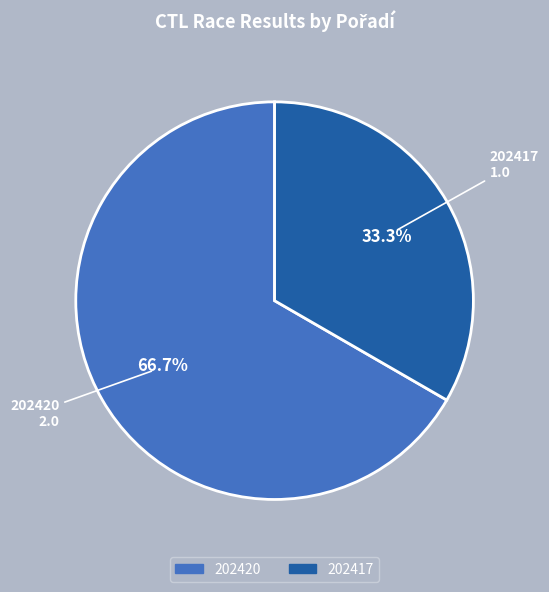

Is 202420 the majority of the pie?

Yes